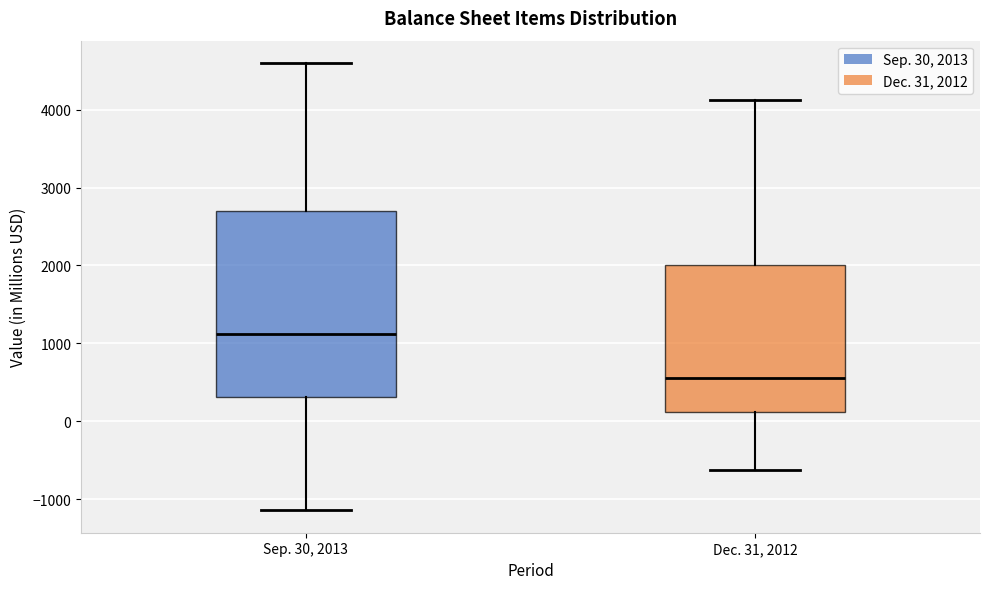

Reading left to right, read every box against the y-axis: the position of its median line, the range the box covers, and the ends of its whiskers. The values are not printed on the chart, so give them approximately, as read against the axis.

Sep. 30, 2013: median 1100, box 300 to 2700, whiskers -1100 to 4600
Dec. 31, 2012: median 600, box 100 to 2000, whiskers -600 to 4100